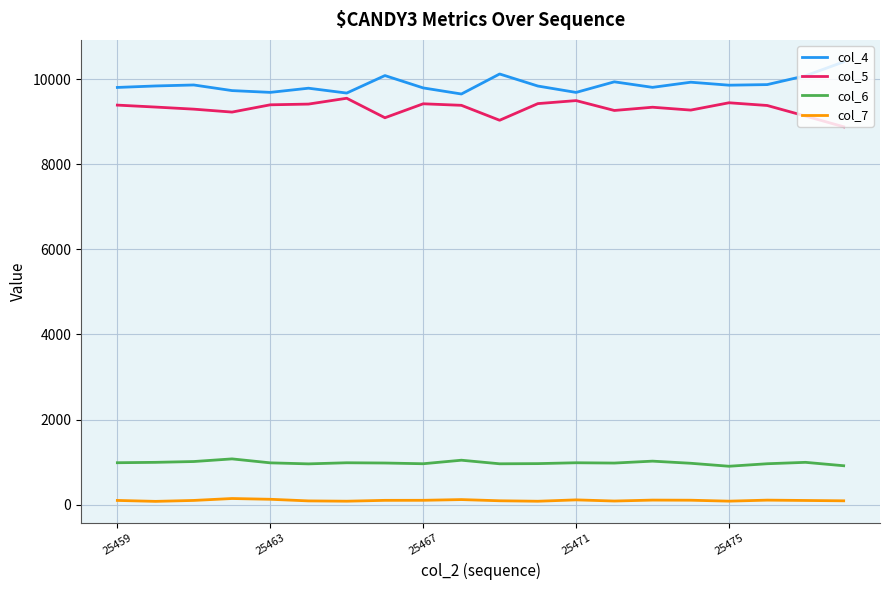

Which series has the largest total across all categories?

col_4